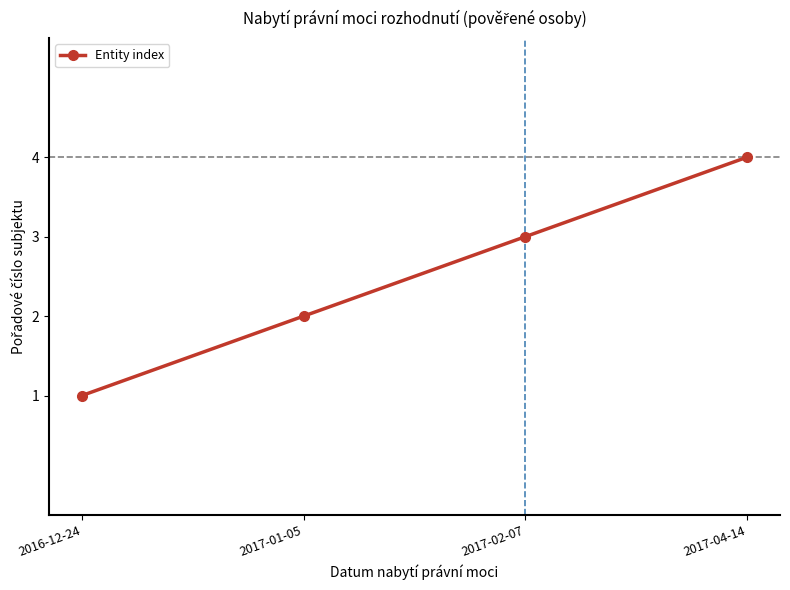

The value at 2017-02-07 is 3. True or false?

True